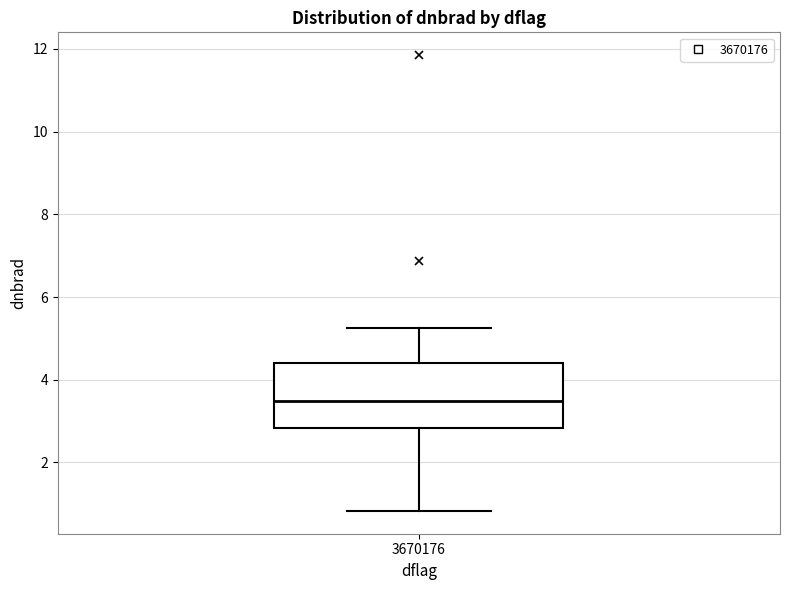

Where does the median line of the box at x = 3670176 sit on the y-axis? The values are not printed on the chart, so give them approximately, as read against the axis.

3.4